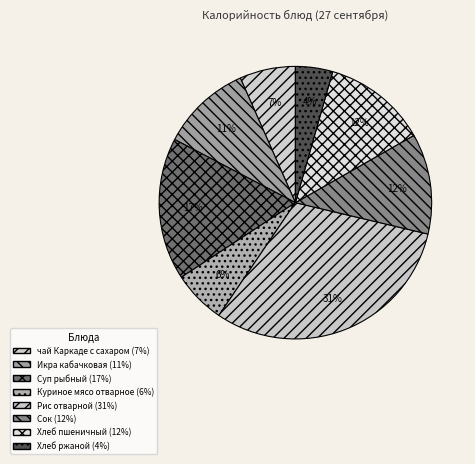

What is the smallest slice in the pie chart?

Хлеб ржаной